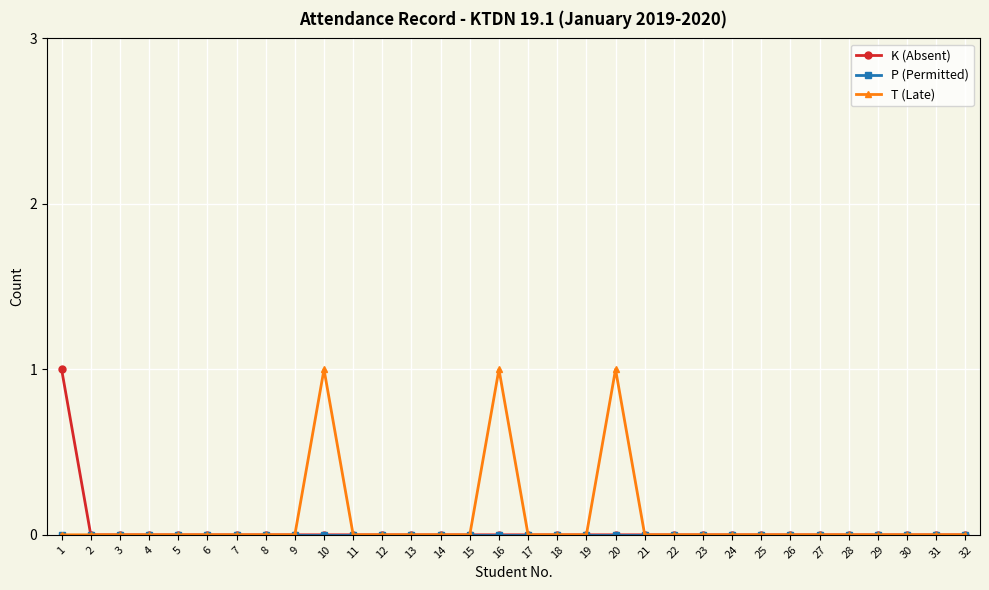

Which series changed the most between 1 and 18?

K (Absent)